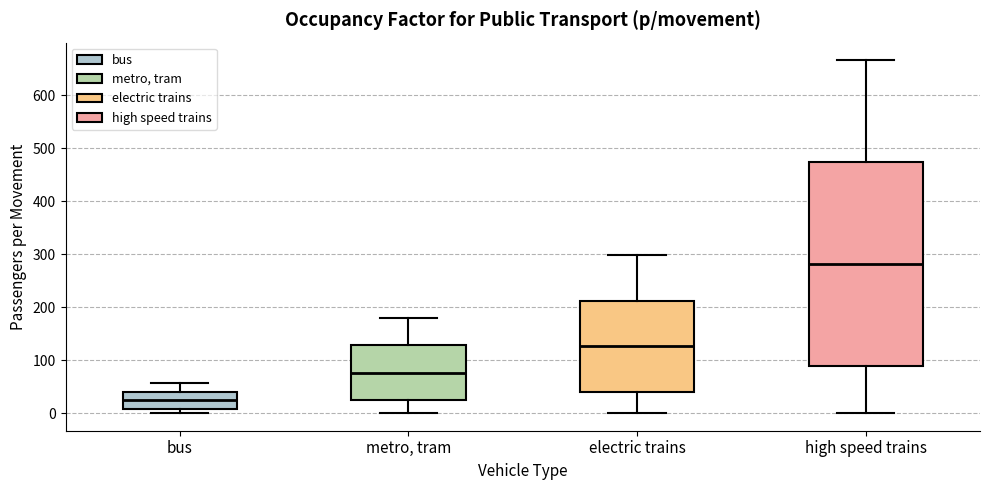

Reading left to right, transcribe this box plot: for each box, give where its median line is, the range the box spans, and where its two whiskers end, as read against the y-axis. The values are not printed on the chart, so give them approximately, as read against the axis.

bus: median 20, box 10 to 40, whiskers 0 to 60
metro, tram: median 80, box 20 to 130, whiskers 0 to 180
electric trains: median 130, box 40 to 210, whiskers 0 to 300
high speed trains: median 280, box 90 to 470, whiskers 0 to 670